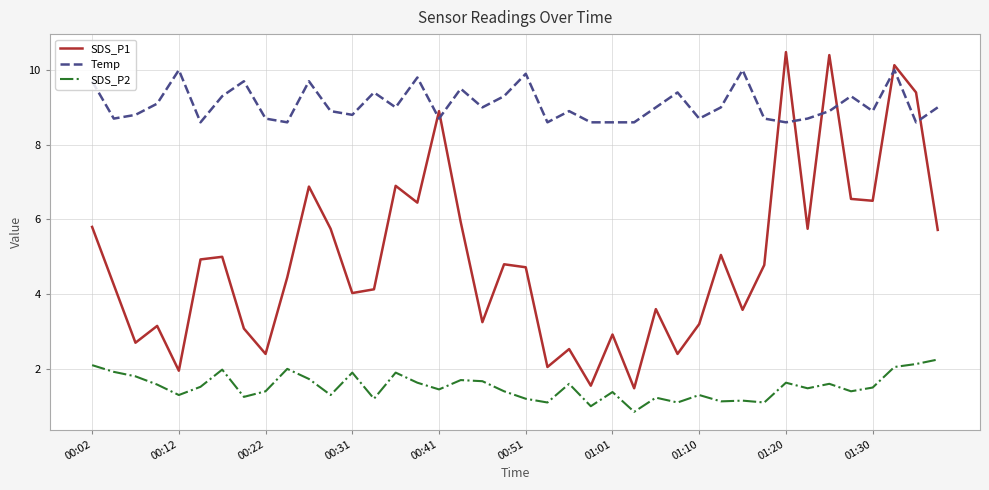

True or false: SDS_P1 and SDS_P2 cross at least once.

False